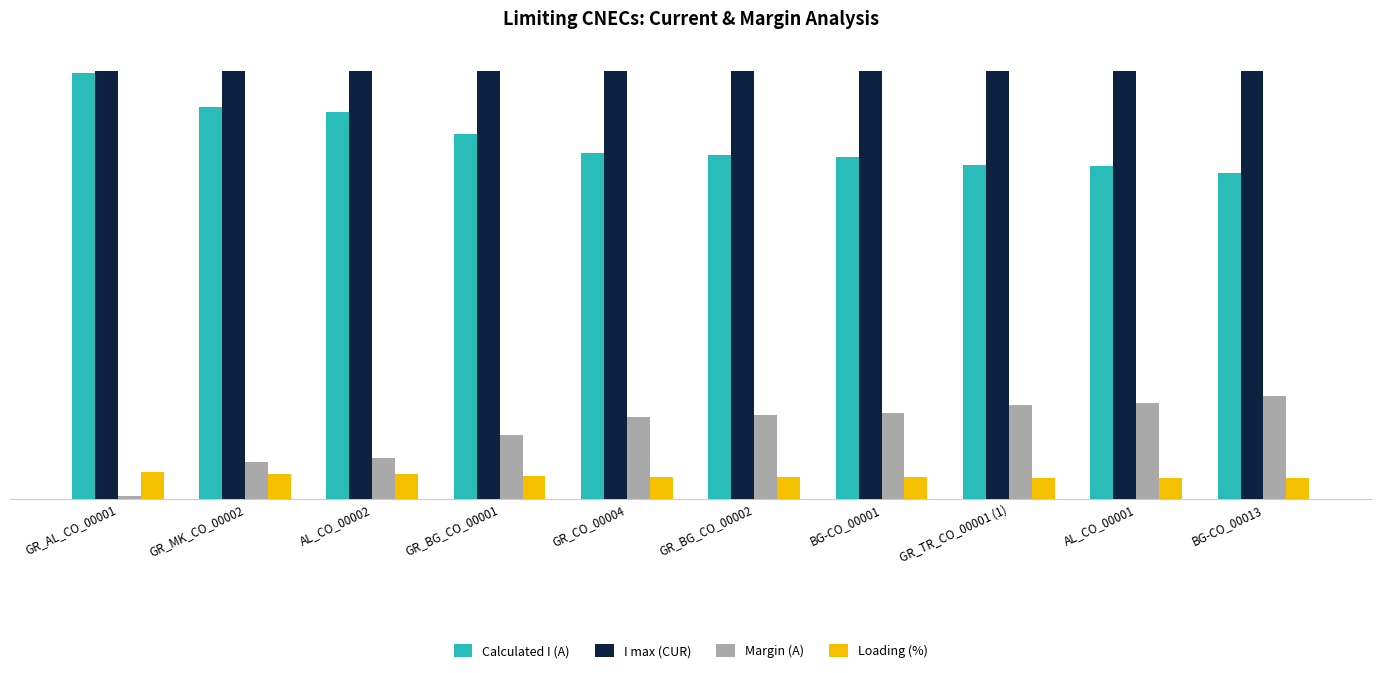

What are all the series names shown in the legend?

Calculated I (A), I max (CUR), Margin (A), Loading (%)